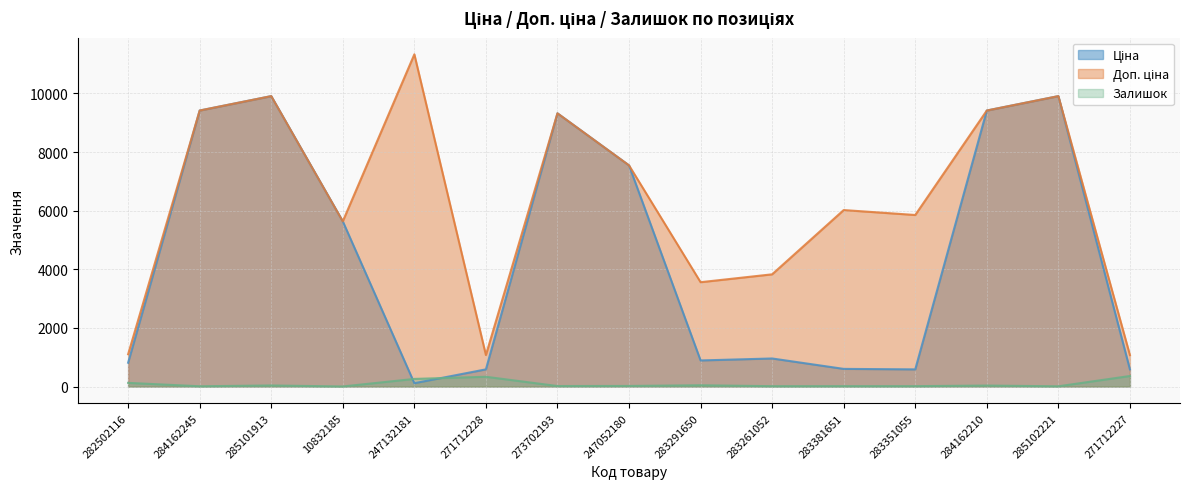

At how many categories does at least one series exceed 3494?

12